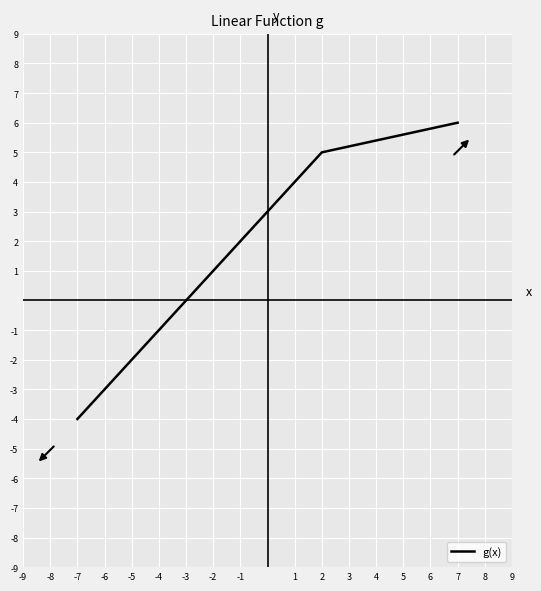

What is the difference between the maximum and minimum values?

10